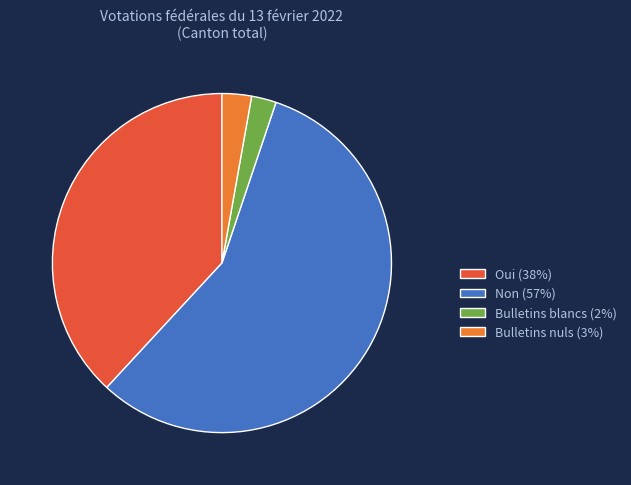

True or false: Bulletins nuls (3%) accounts for 3% of the total.

True